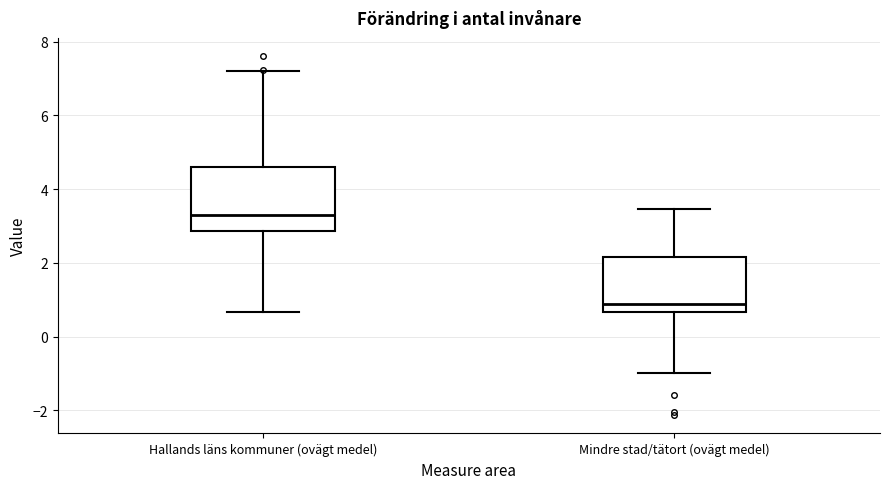

Reading left to right, transcribe this box plot: for each box, give where its median line is, the range the box spans, and where its two whiskers end, as read against the y-axis. The values are not printed on the chart, so give them approximately, as read against the axis.

Hallands läns kommuner (ovägt medel): median 3.4, box 2.8 to 4.6, whiskers 0.6 to 7.2
Mindre stad/tätort (ovägt medel): median 0.8, box 0.6 to 2.2, whiskers -1.0 to 3.4